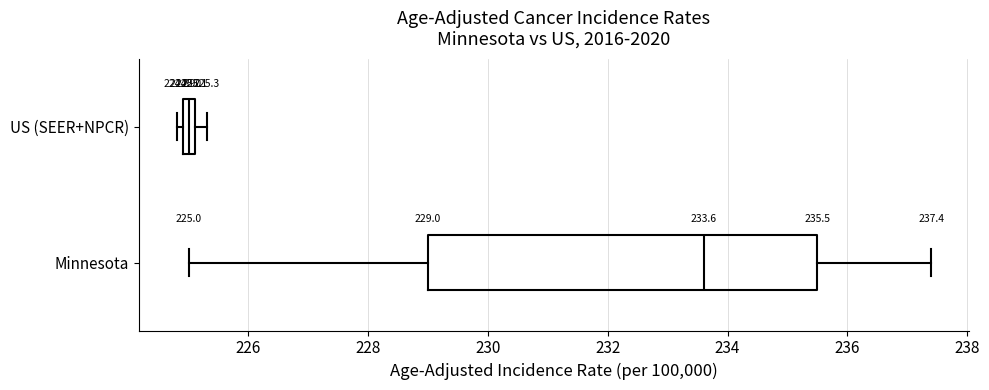

Which box has the furthest to the left median line?

US (SEER+NPCR)